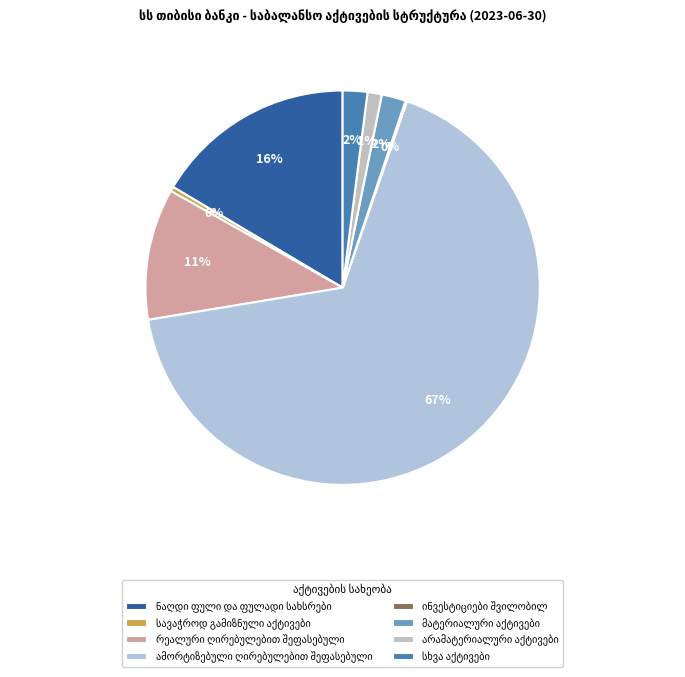

To the nearest percent, what is the difference between the largest and smallest slice percentages?

67%